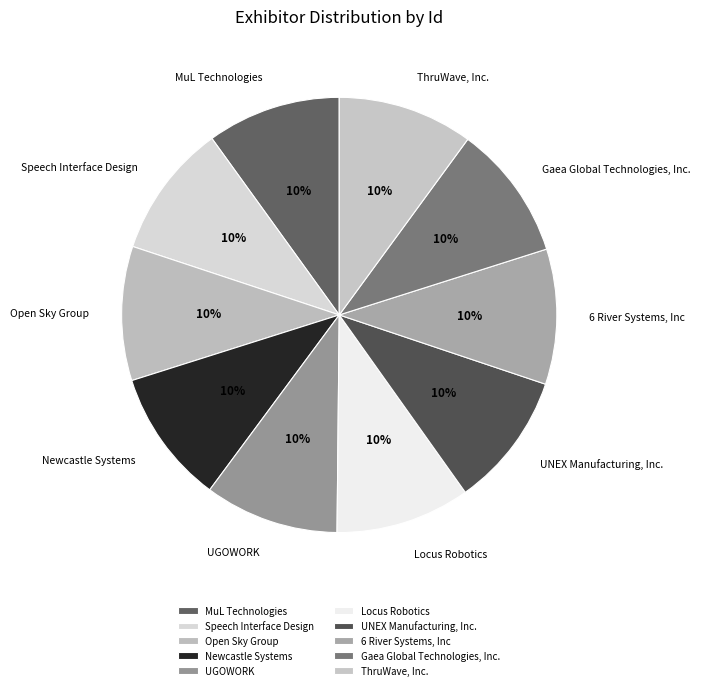

Combined, do Gaea Global Technologies, Inc. and Speech Interface Design account for over 50%?

No